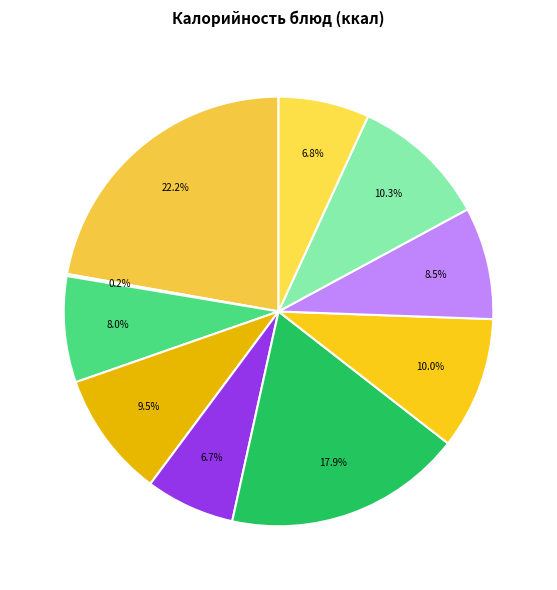

Is there a majority slice in this chart?

No